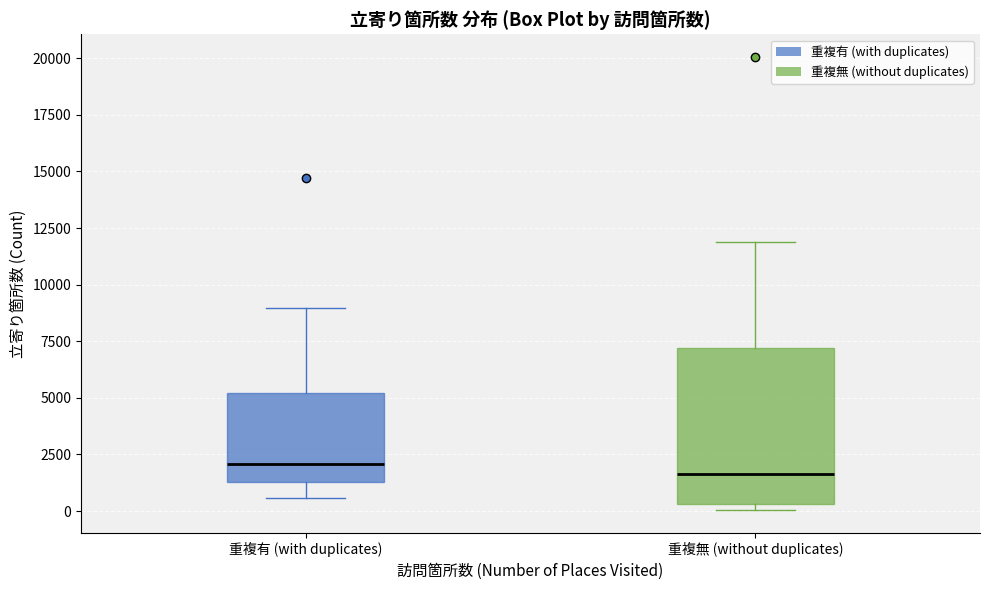

Reading left to right, transcribe this box plot: for each box, give where its median line is, the range the box spans, and where its two whiskers end, as read against the y-axis. The values are not printed on the chart, so give them approximately, as read against the axis.

重複有 (with duplicates): median 2000, box 1500 to 5000, whiskers 500 to 9000
重複無 (without duplicates): median 1500, box 500 to 7000, whiskers 0 to 12000